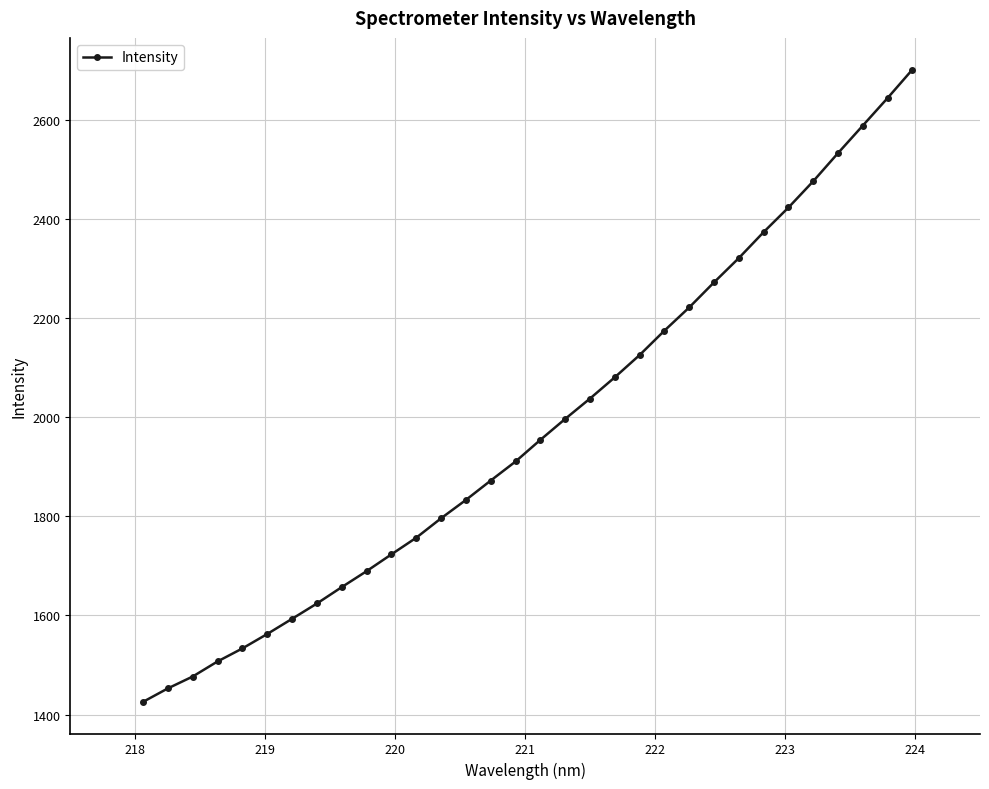

What is the value of the 23rd point from the left?

2221.2